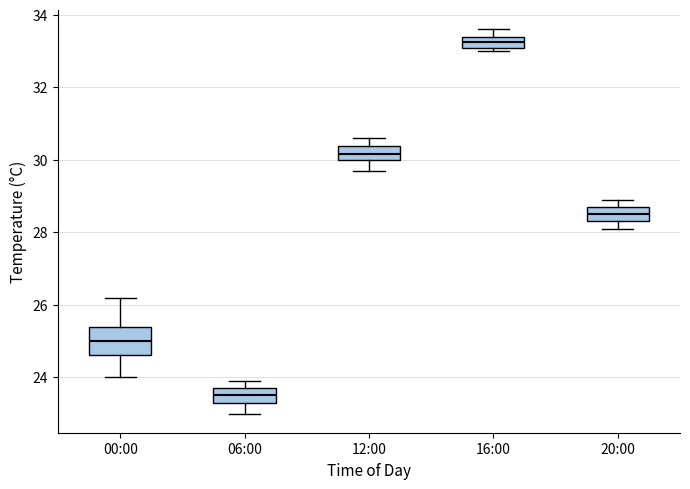

Which box has the lowest median line?

06:00